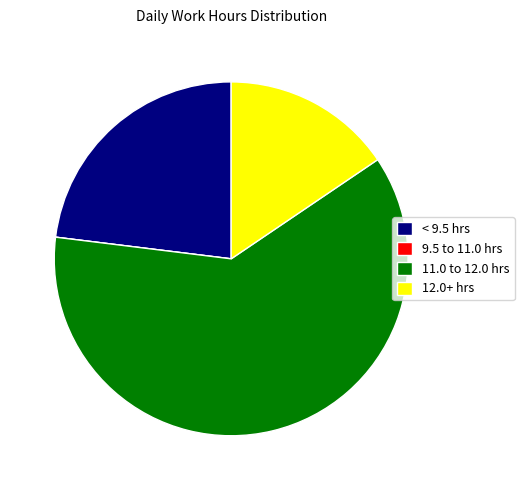

Which slice is the largest?

11.0 to 12.0 hrs